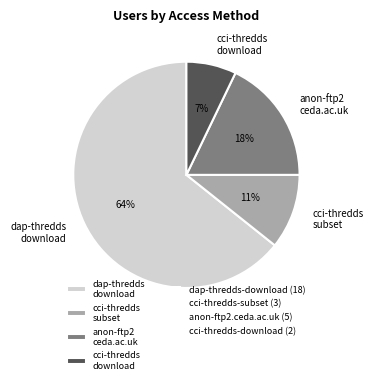

Which has a higher value, anon-ftp2 ceda.ac.uk or cci-thredds subset?

anon-ftp2 ceda.ac.uk